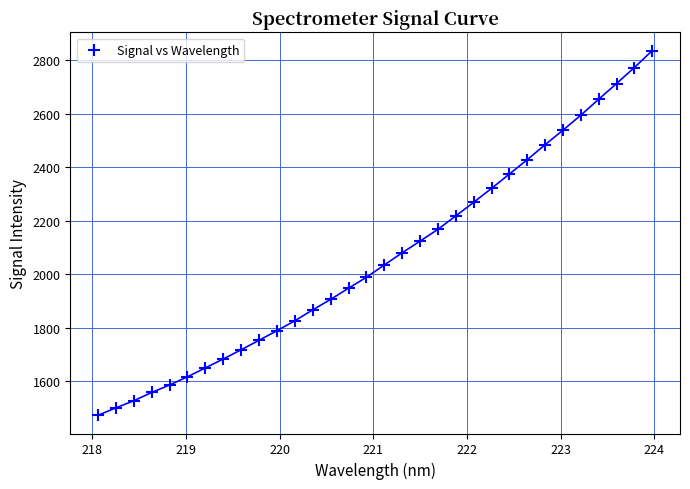

What is the range of X values (max minus min)?

5.9